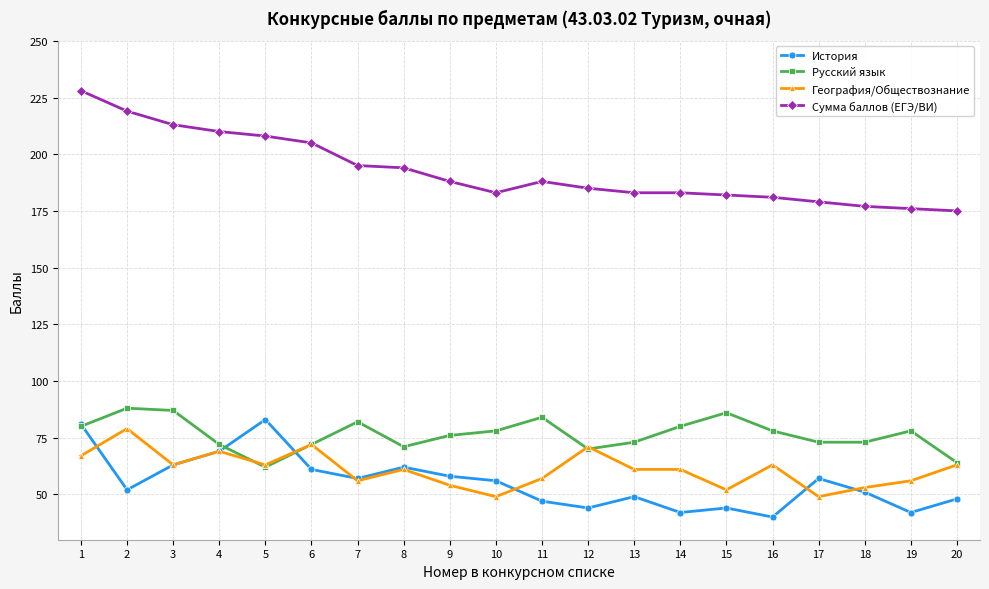

At which category does География/Обществознание reach its first local peak?

2